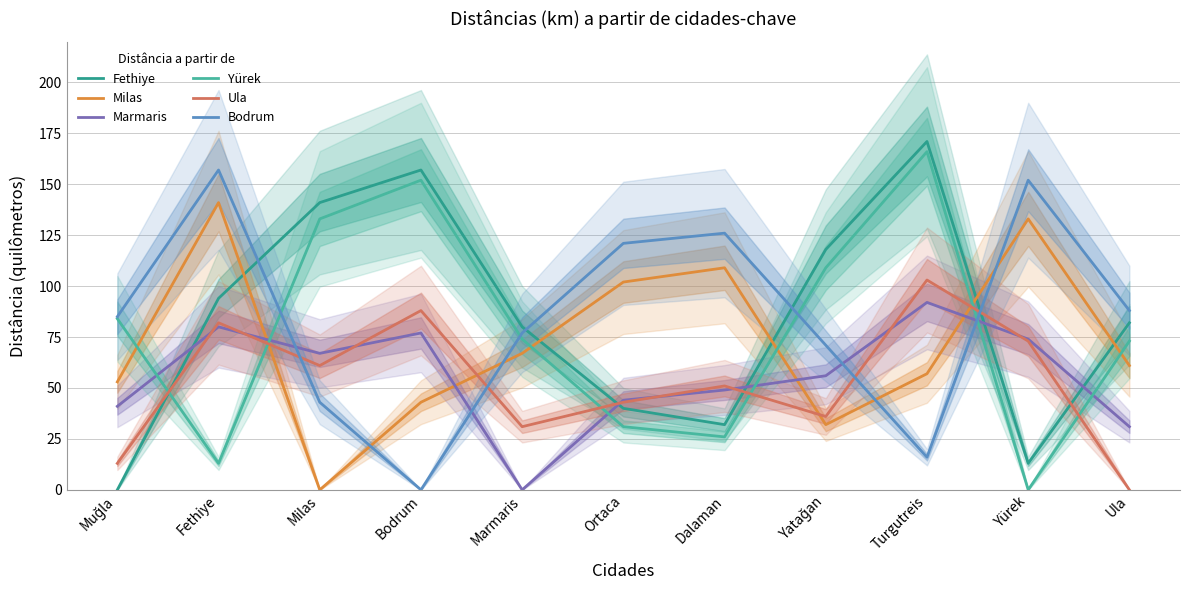

Reading left to right, transcribe all the data shown in this chart.

Fethiye: 0	94	141	157	80	40	32	118	171	13	82
Milas: 53	141	0	43	67	102	109	32	57	133	61
Marmaris: 41	80	67	77	0	44	49	56	92	74	31
Yürek: 84	13	133	152	74	31	26	109	166	0	73
Ula: 13	82	61	88	31	43	51	36	103	73	0
Bodrum: 85	157	43	0	77	121	126	71	16	152	88